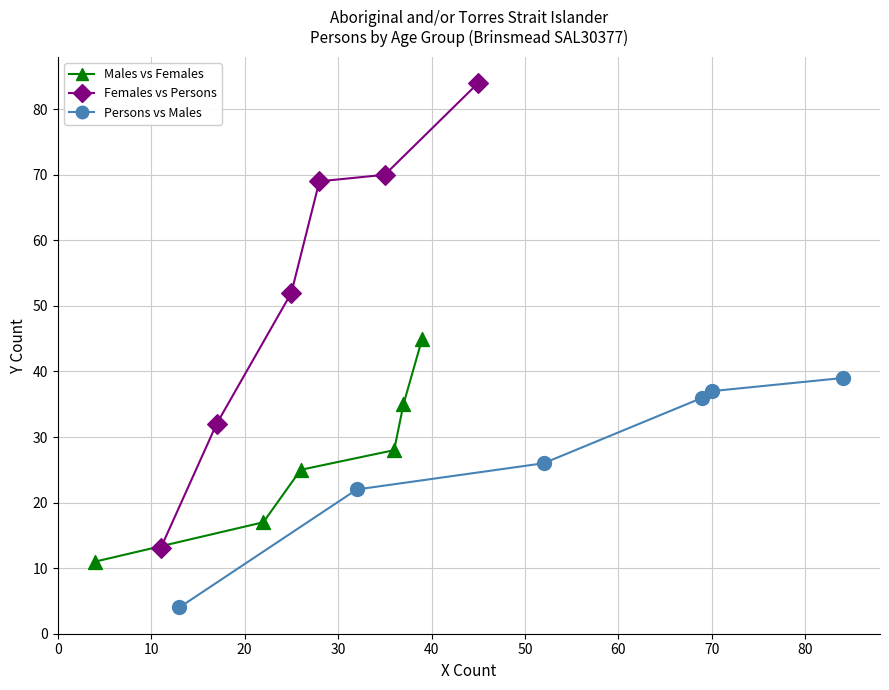

Which series reaches the minimum Y coordinate?

Persons vs Males